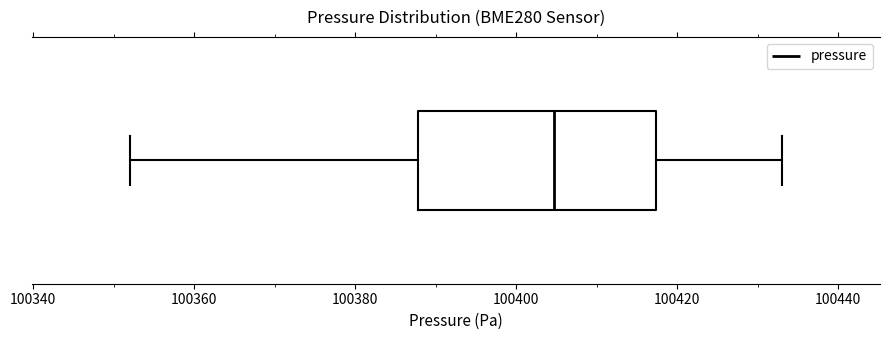

Read this box plot against the x-axis: the position of the median line, the range covered by the box, and the ends of both whiskers. The values are not printed on the chart, so give them approximately, as read against the axis.

median 100404, box 100388 to 100418, whiskers 100352 to 100434